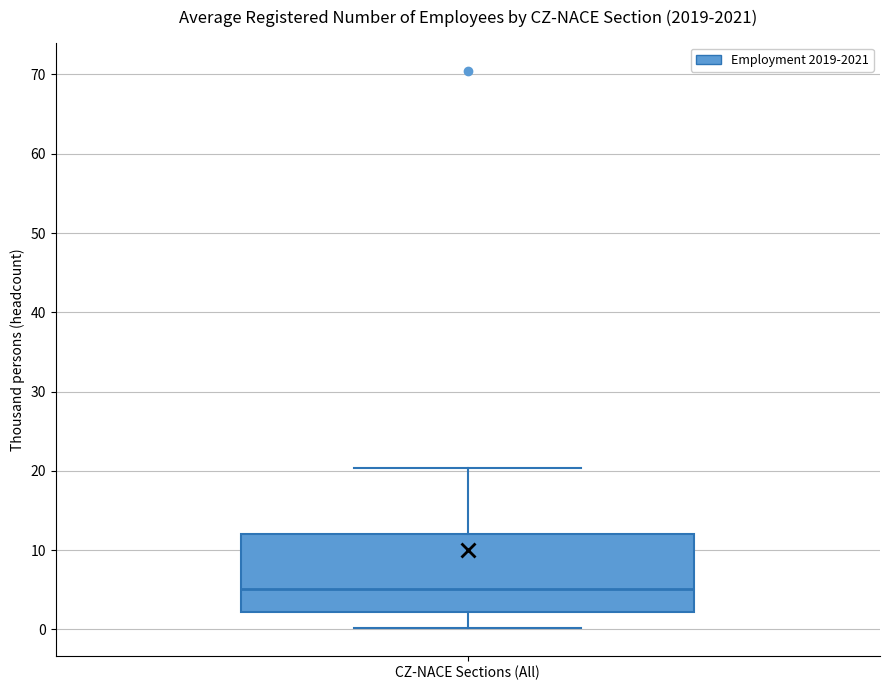

Transcribe this box plot: give where the median line is, the range the box spans, and where the two whiskers end, as read against the y-axis. The values are not printed on the chart, so give them approximately, as read against the axis.

median 5, box 2 to 12, whiskers 0 to 20